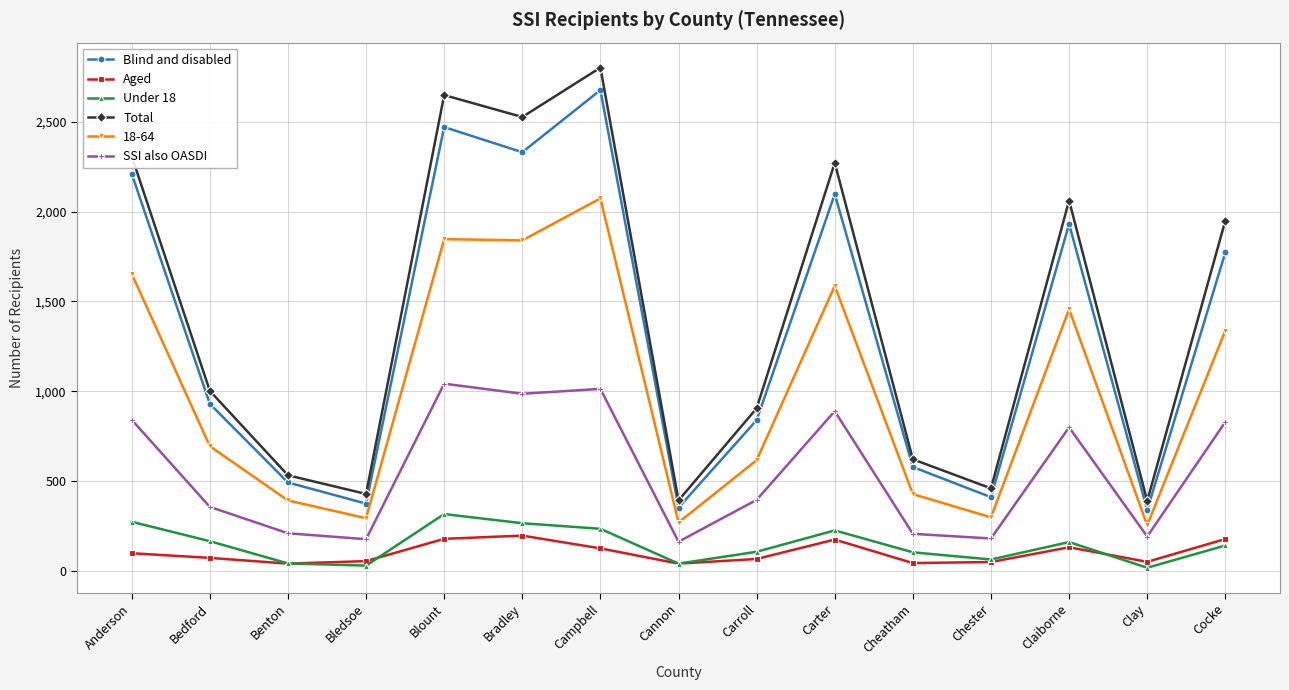

What are all the series names shown in the legend?

Blind and disabled, Aged, Under 18, Total, 18-64, SSI also OASDI